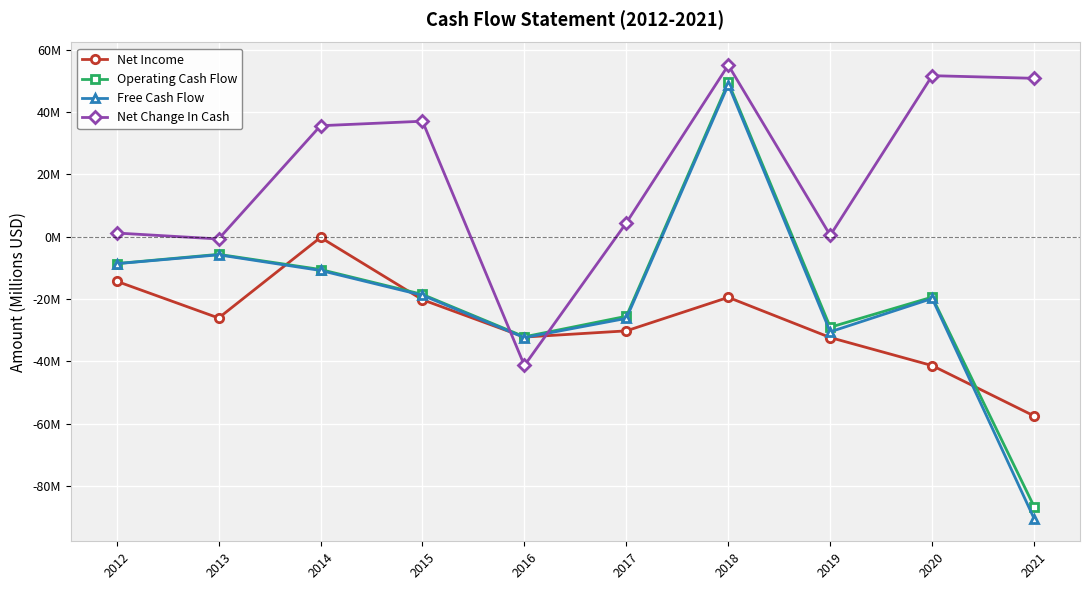

What are all the series names shown in the legend?

Net Income, Operating Cash Flow, Free Cash Flow, Net Change In Cash